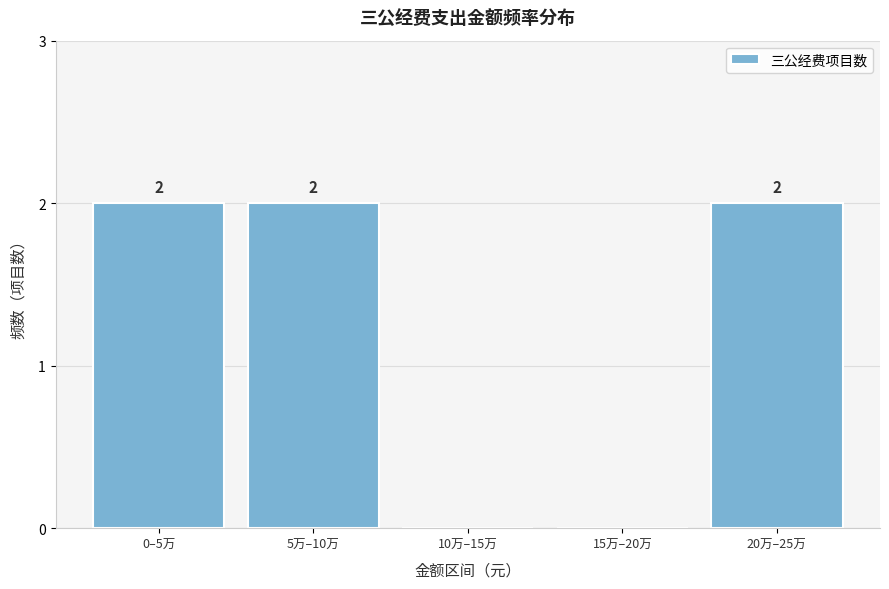

Reading left to right, list all the values displayed in this chart.

0–5万=2	5万–10万=2	10万–15万=0	15万–20万=0	20万–25万=2